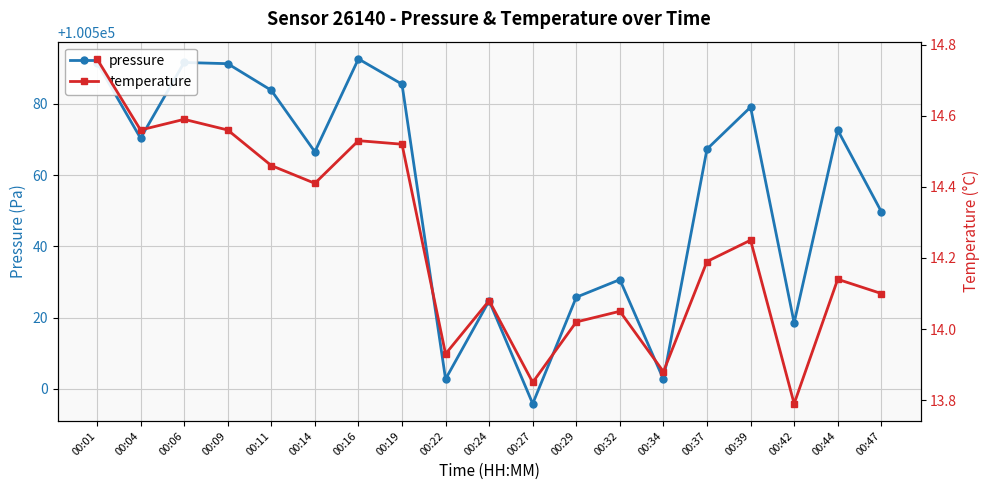

True or false: temperature and pressure intersect in this chart.

False